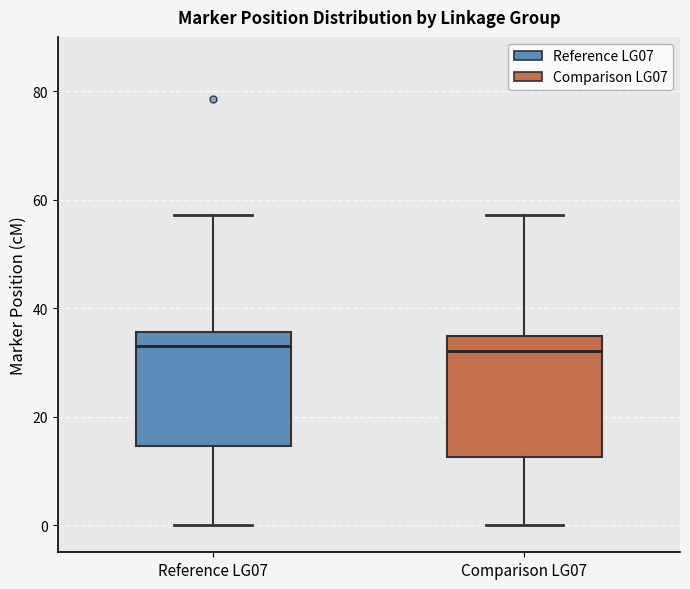

Where does the lower whisker of the box for Reference LG07 end on the y-axis? The values are not printed on the chart, so give them approximately, as read against the axis.

0